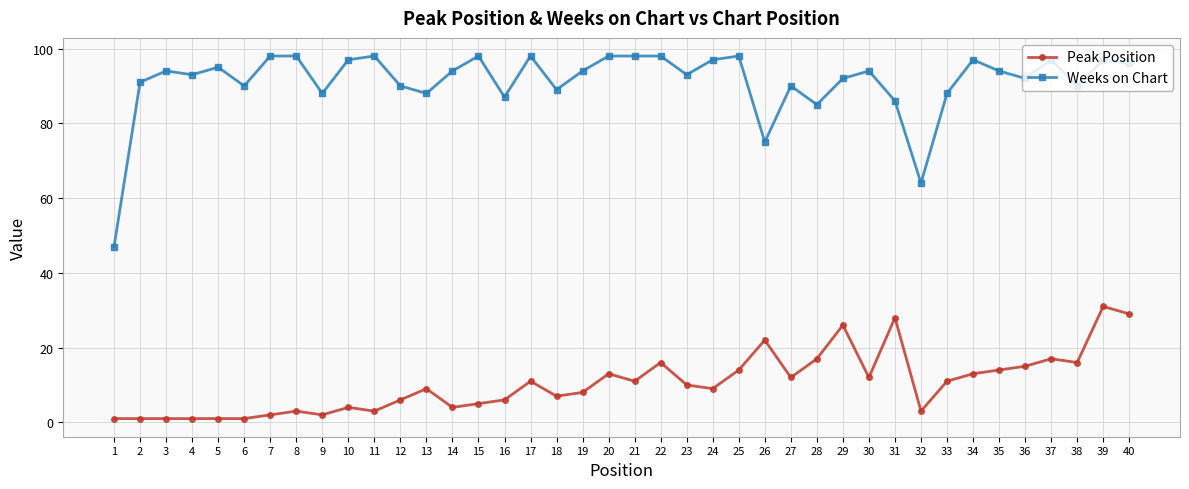

Rank the series at 11 from highest to lowest value.

Weeks on Chart, Peak Position